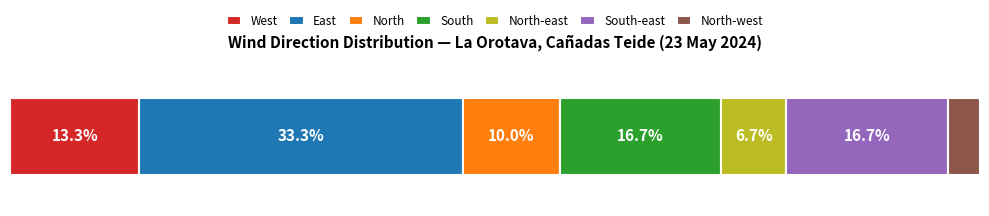

What are all the series names shown in the legend?

West, East, North, South, North-east, South-east, North-west